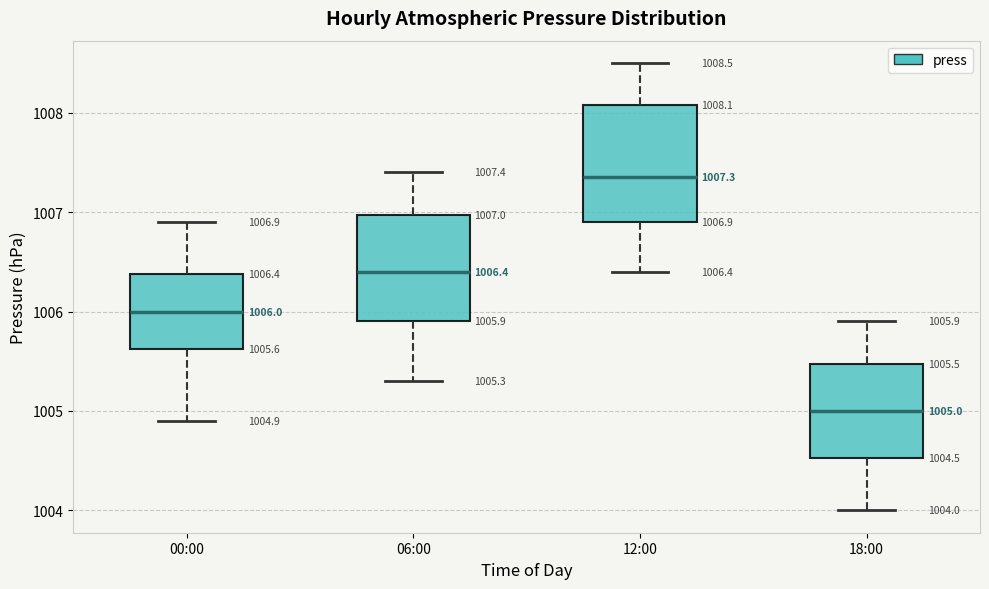

Which box's median line is the lowest?

18:00